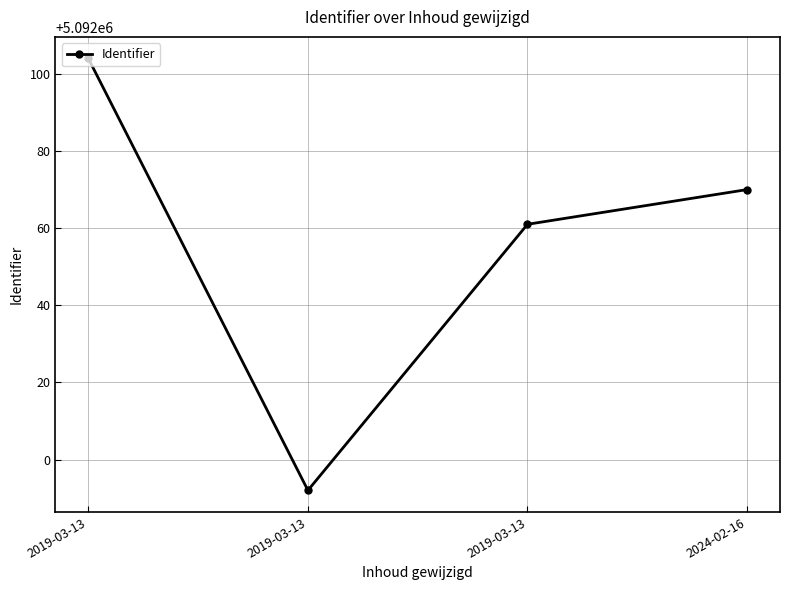

How many lines are shown in the chart?

1